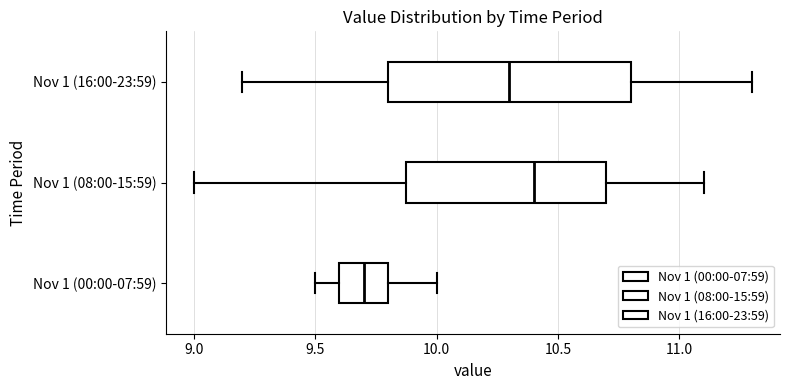

Reading bottom to top, read every box against the x-axis: the position of its median line, the range the box covers, and the ends of its whiskers. The values are not printed on the chart, so give them approximately, as read against the axis.

Nov 1 (00:00-07:59): median 9.7, box 9.6 to 9.8, whiskers 9.5 to 10.0
Nov 1 (08:00-15:59): median 10.4, box 9.9 to 10.7, whiskers 9.0 to 11.1
Nov 1 (16:00-23:59): median 10.3, box 9.8 to 10.8, whiskers 9.2 to 11.3